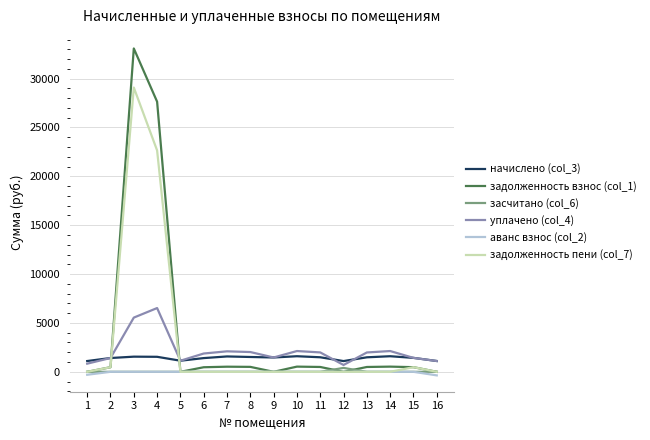

What is the difference between the maximum and minimum values in the засчитано (col_6) series?

399.8